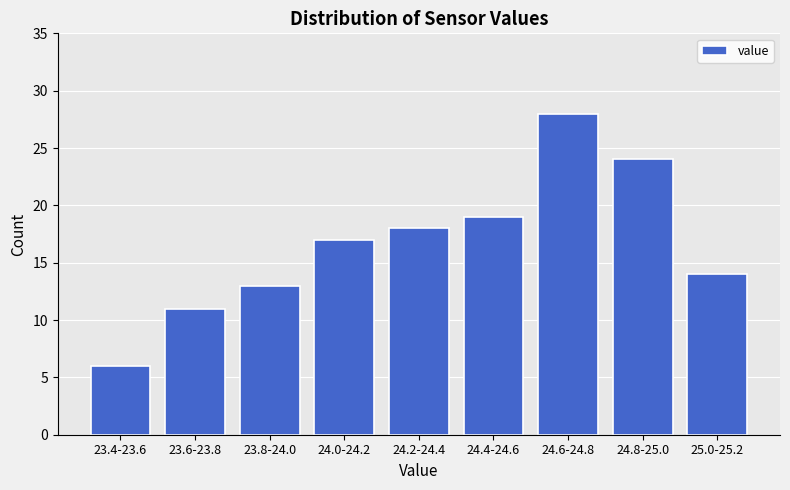

Reading left to right, extract all data points from this chart.

23.4-23.6=6	23.6-23.8=11	23.8-24.0=13	24.0-24.2=17	24.2-24.4=18	24.4-24.6=19	24.6-24.8=28	24.8-25.0=24	25.0-25.2=14